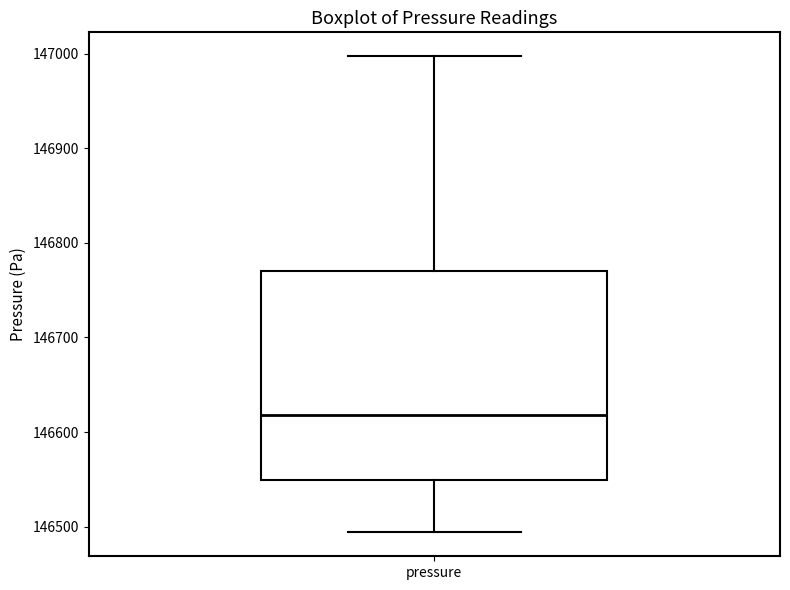

Read this box plot against the y-axis: the position of the median line, the range covered by the box, and the ends of both whiskers. The values are not printed on the chart, so give them approximately, as read against the axis.

median 146620, box 146550 to 146770, whiskers 146490 to 147000